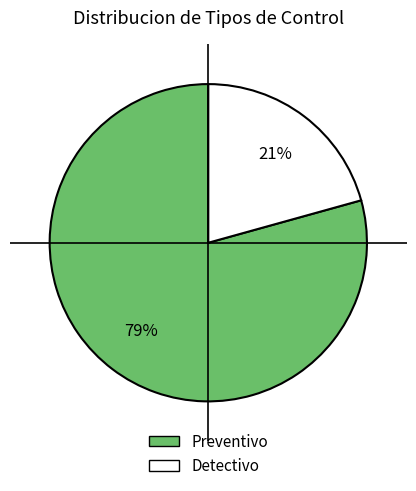

To the nearest percent, what is the average slice percentage?

50%